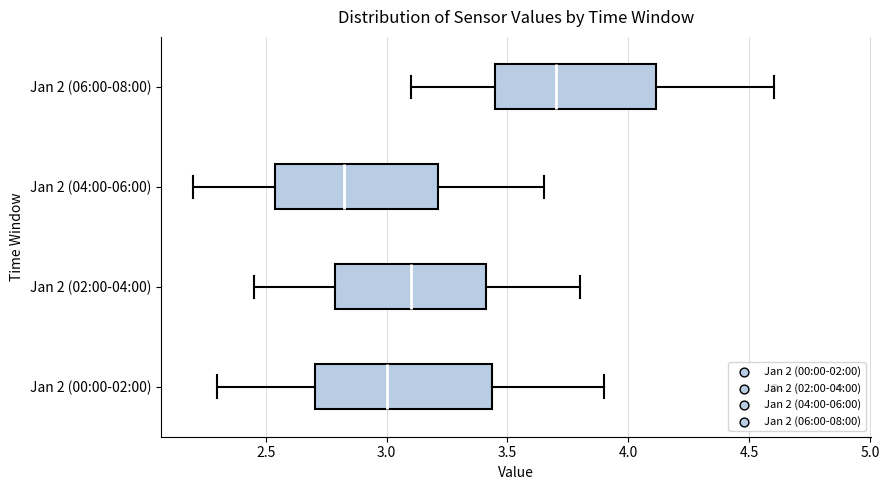

Reading bottom to top, read every box against the x-axis: the position of its median line, the range the box covers, and the ends of its whiskers. The values are not printed on the chart, so give them approximately, as read against the axis.

Jan 2 (00:00-02:00): median 3.00, box 2.70 to 3.45, whiskers 2.30 to 3.90
Jan 2 (02:00-04:00): median 3.10, box 2.80 to 3.40, whiskers 2.45 to 3.80
Jan 2 (04:00-06:00): median 2.85, box 2.55 to 3.20, whiskers 2.20 to 3.65
Jan 2 (06:00-08:00): median 3.70, box 3.45 to 4.10, whiskers 3.10 to 4.60